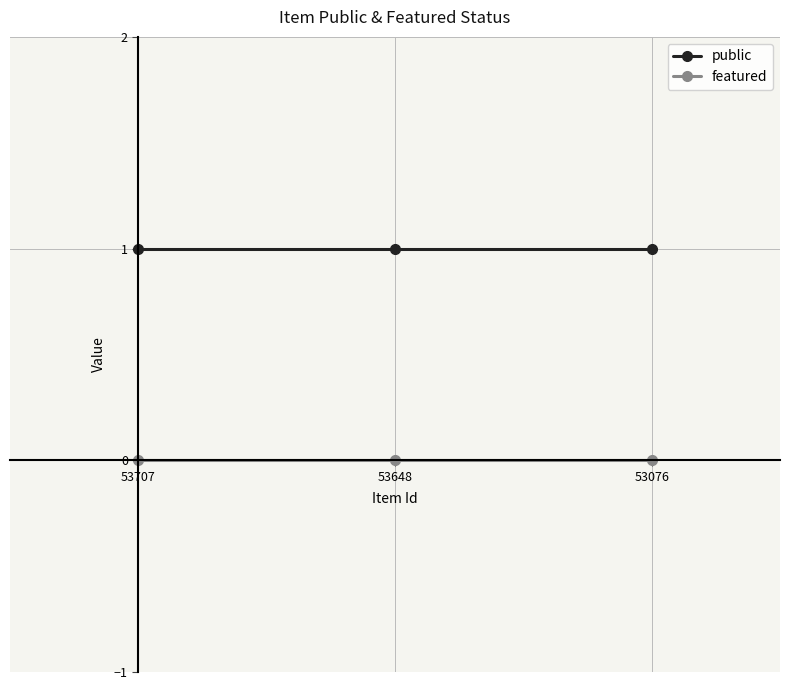

What are all the series names shown in the legend?

public, featured